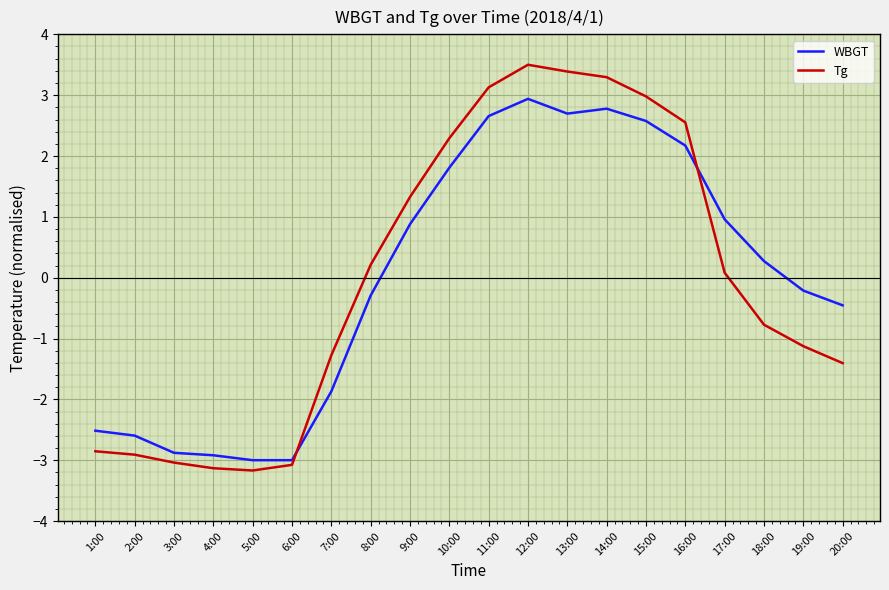

Where does the Tg series first go above 0?

8:00